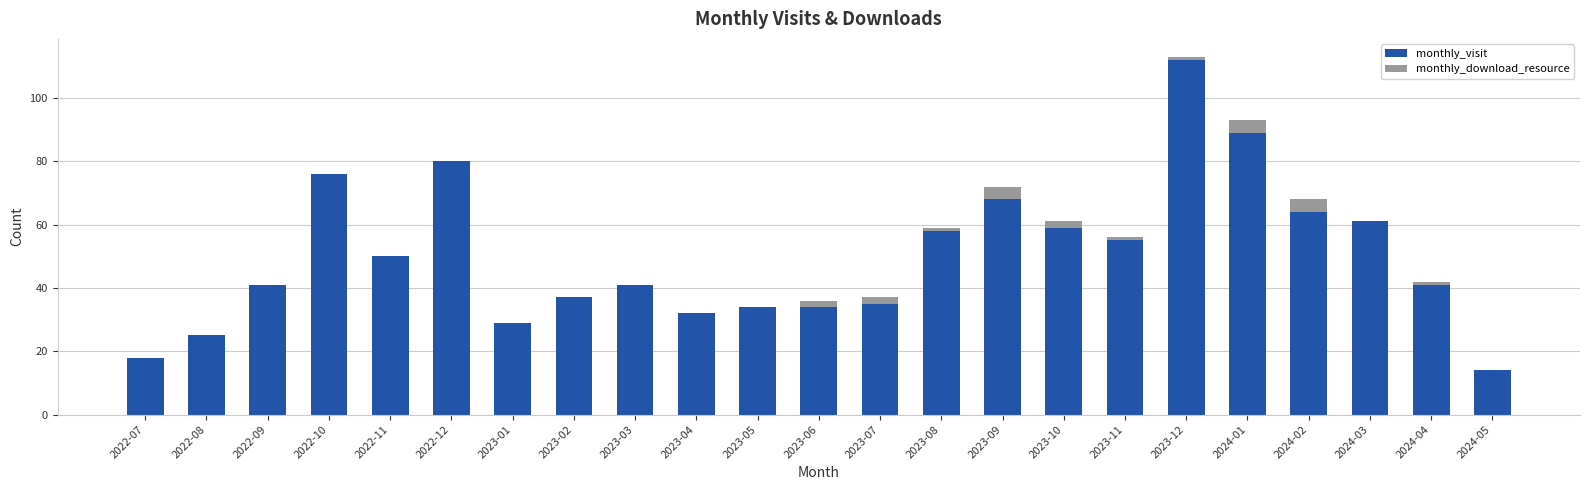

Which category has the highest value in the monthly_visit series?

2023-12